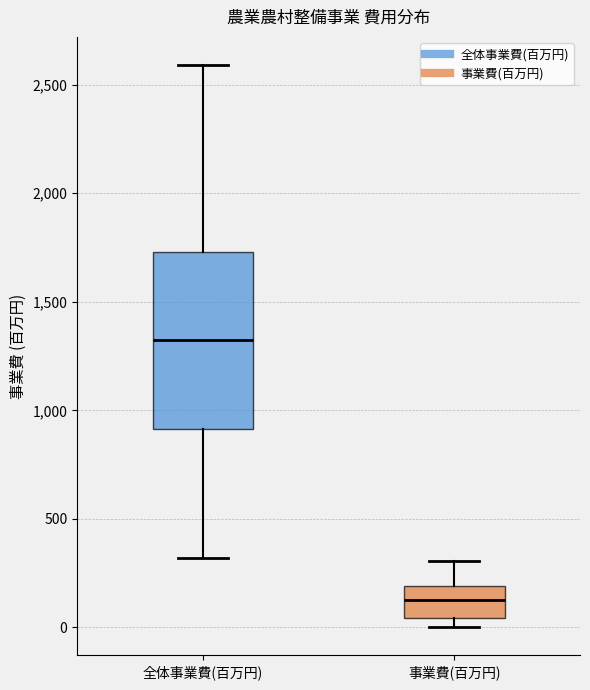

Reading left to right, transcribe this box plot: for each box, give where its median line is, the range the box spans, and where its two whiskers end, as read against the y-axis. The values are not printed on the chart, so give them approximately, as read against the axis.

全体事業費(百万円): median 1350, box 900 to 1750, whiskers 300 to 2600
事業費(百万円): median 150, box 50 to 200, whiskers 0 to 300